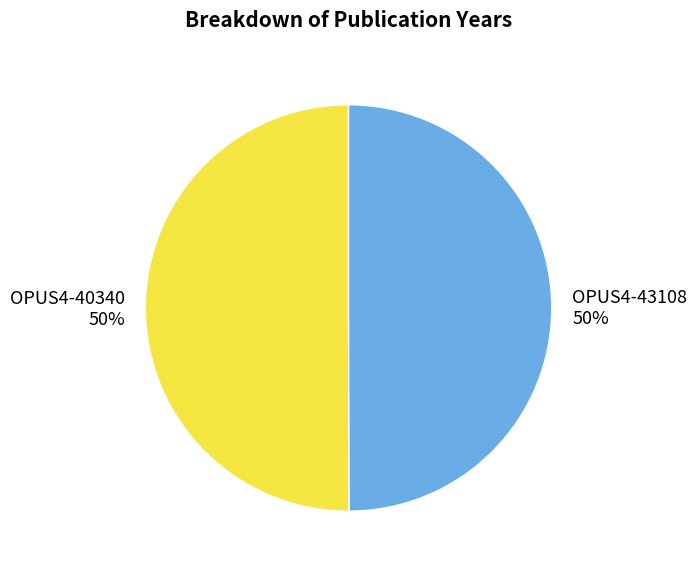

Combined, do OPUS4-40340 and OPUS4-43108 account for over 50%?

Yes